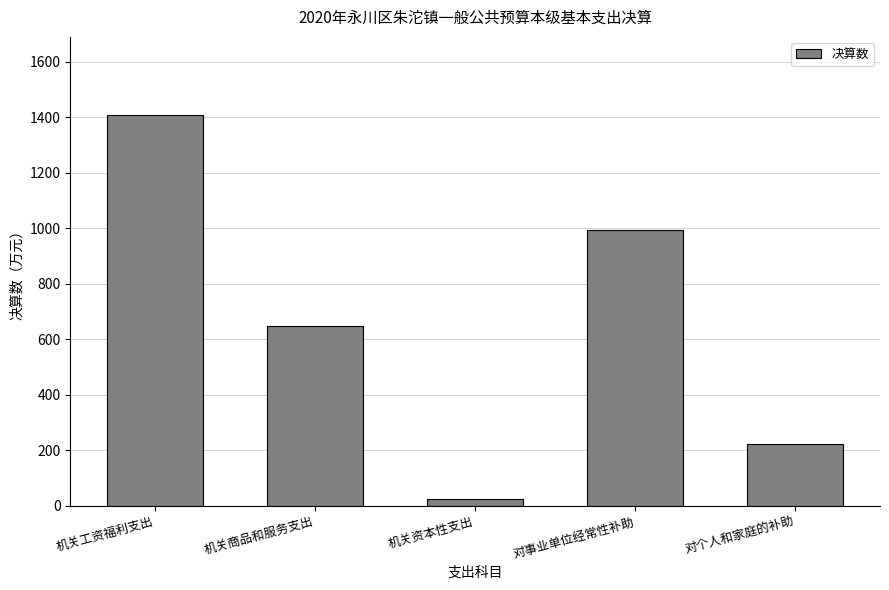

Reading right to left, transcribe all the data shown in this chart.

221	994	25	649	1408